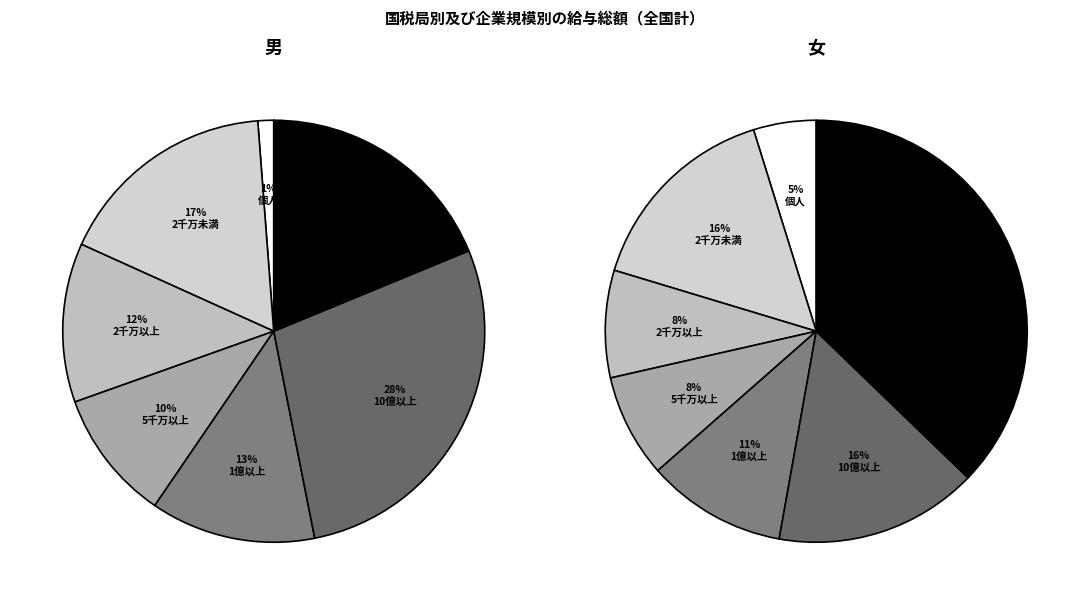

Is there a majority slice in this chart?

No